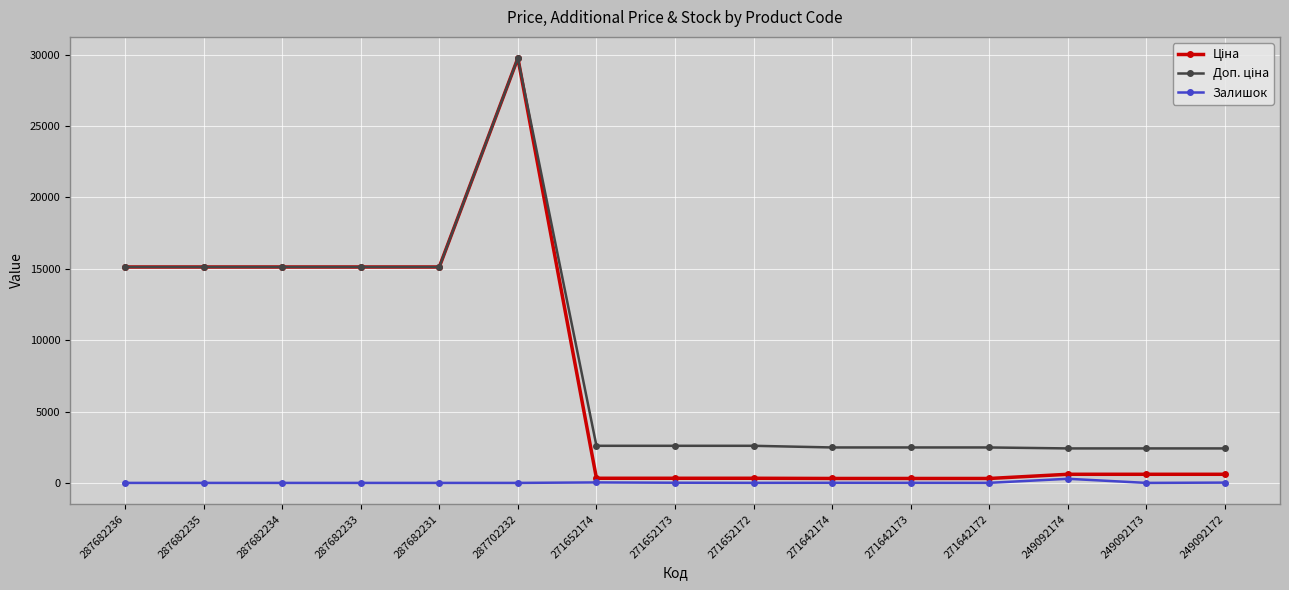

The Залишок series shows 0.0 at 249092173. True or false?

True